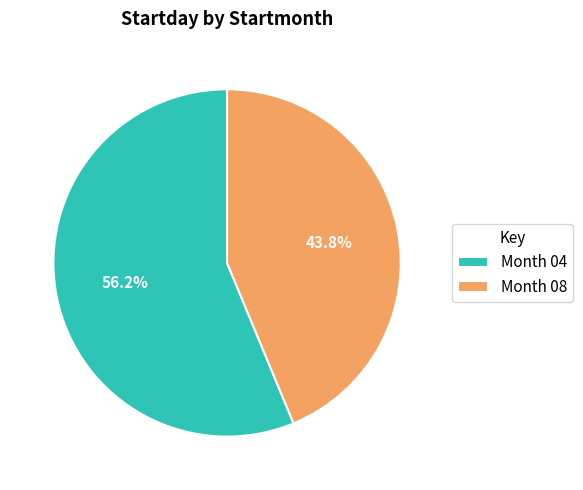

Combined, what portion of the pie is Month 08 and Month 04?

100.0%